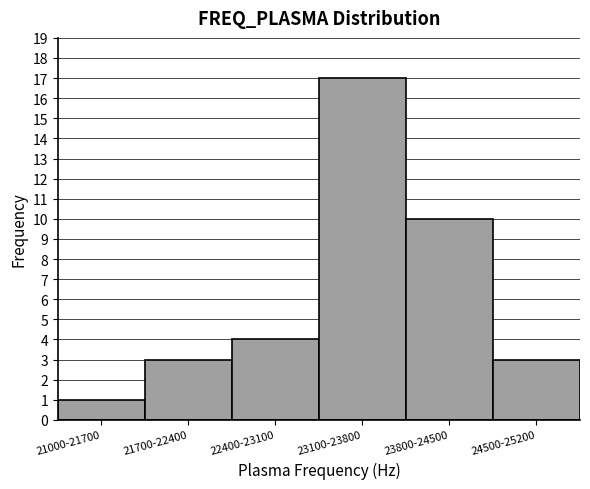

Reading right to left, list all the values displayed in this chart.

24500-25200=3	23800-24500=10	23100-23800=17	22400-23100=4	21700-22400=3	21000-21700=1